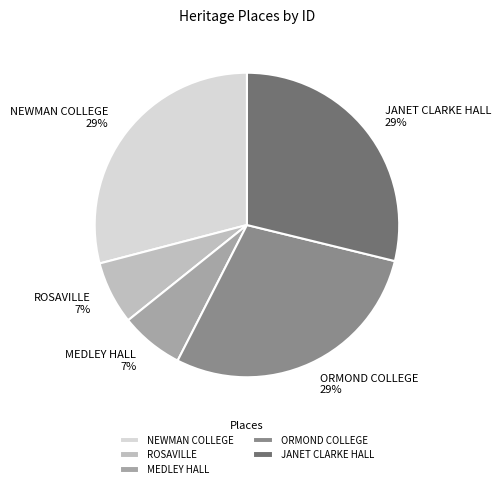

What percentage is the JANET CLARKE HALL slice, to the nearest percent?

29%